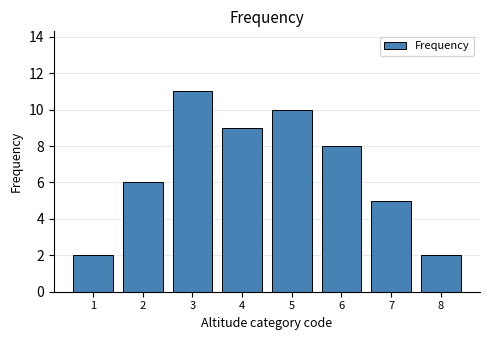

Reading left to right, list all the values displayed in this chart.

1=2	2=6	3=11	4=9	5=10	6=8	7=5	8=2